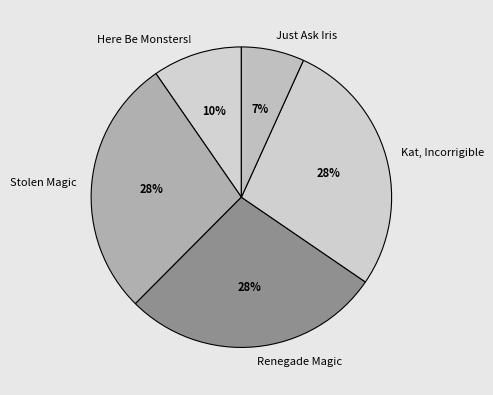

Which category has the smallest portion of the pie?

Just Ask Iris